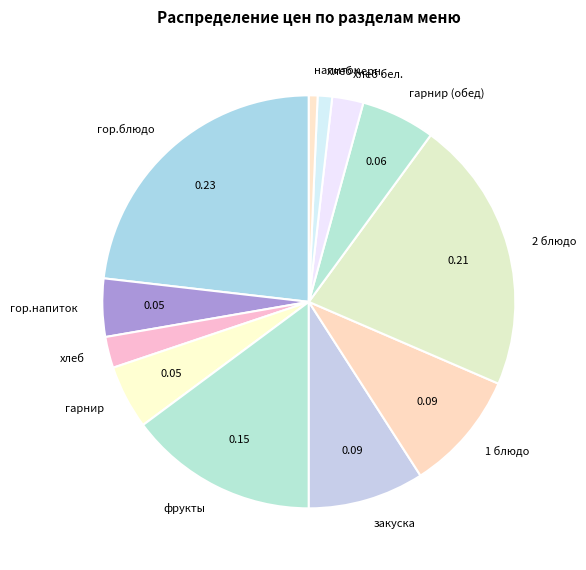

Count the number of slices in the pie.

12